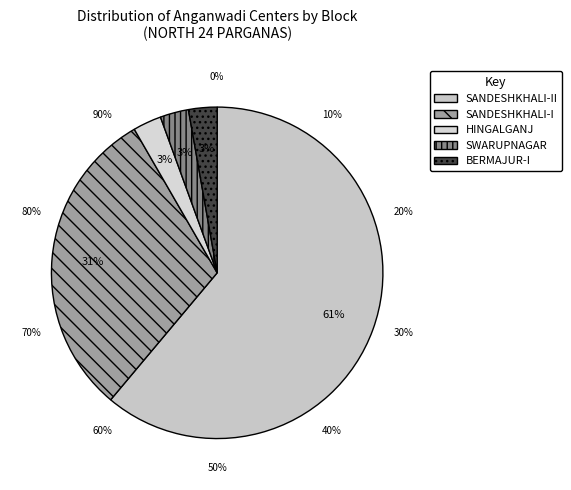

Which slice is the largest?

SANDESHKHALI-II